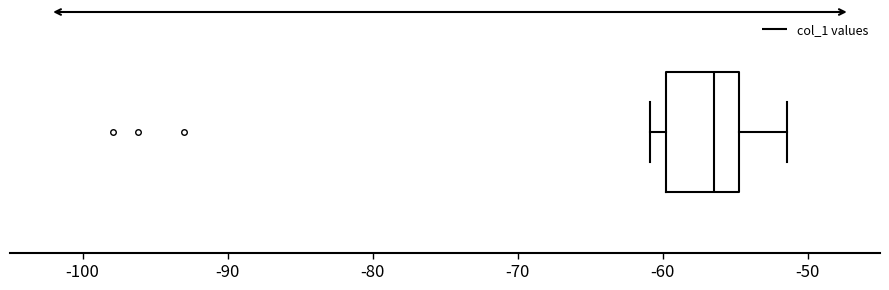

Transcribe this box plot: give where the median line is, the range the box spans, and where the two whiskers end, as read against the x-axis. The values are not printed on the chart, so give them approximately, as read against the axis.

median -56, box -60 to -55, whiskers -61 to -51